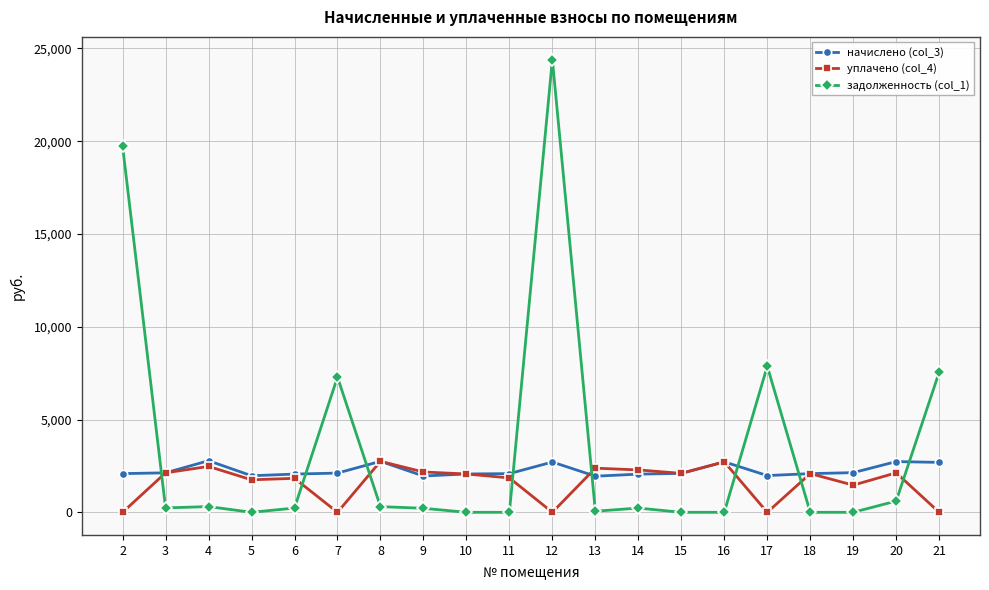

What is the total value across all series at 18?

4170.5